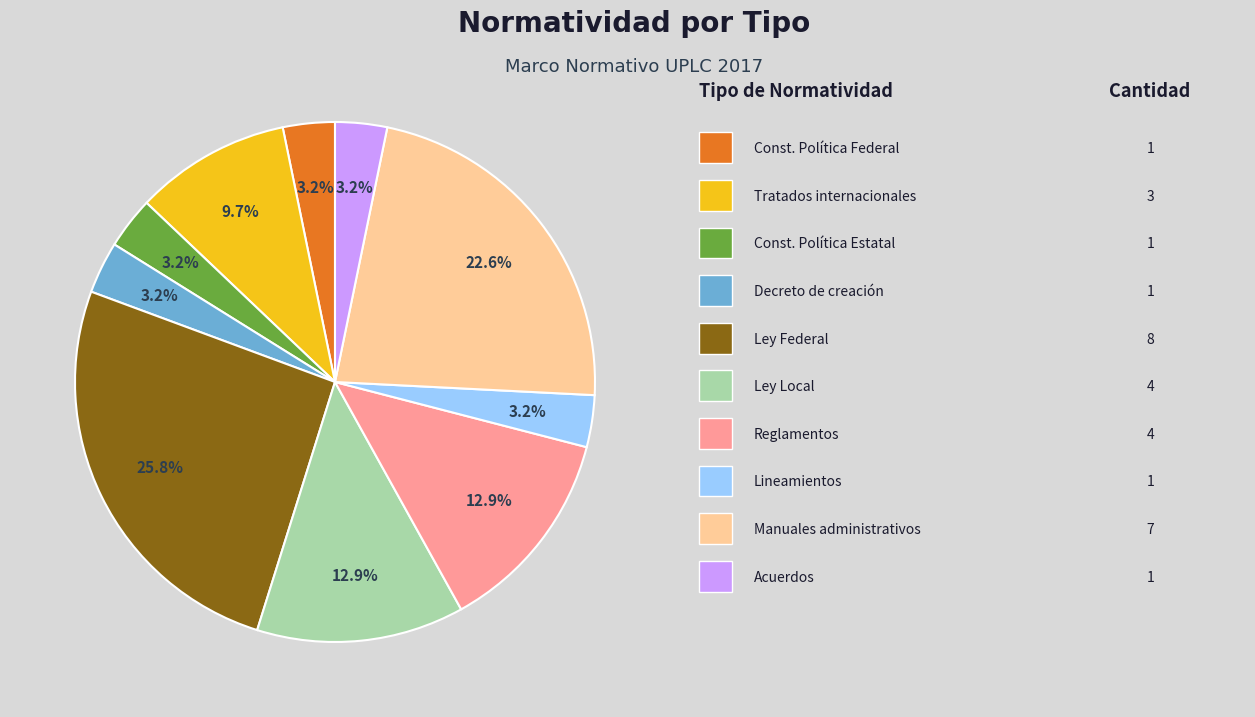

Is there a majority slice in this chart?

No